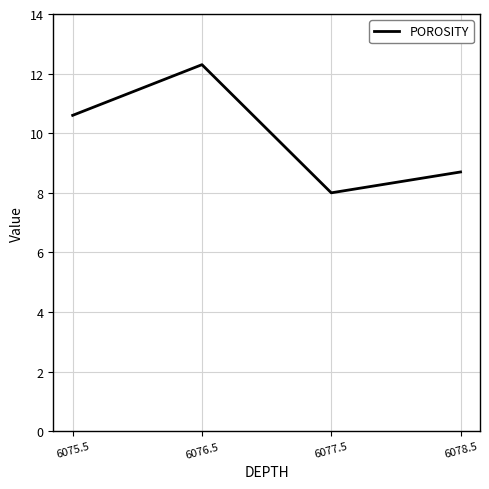

How many lines are shown in the chart?

1